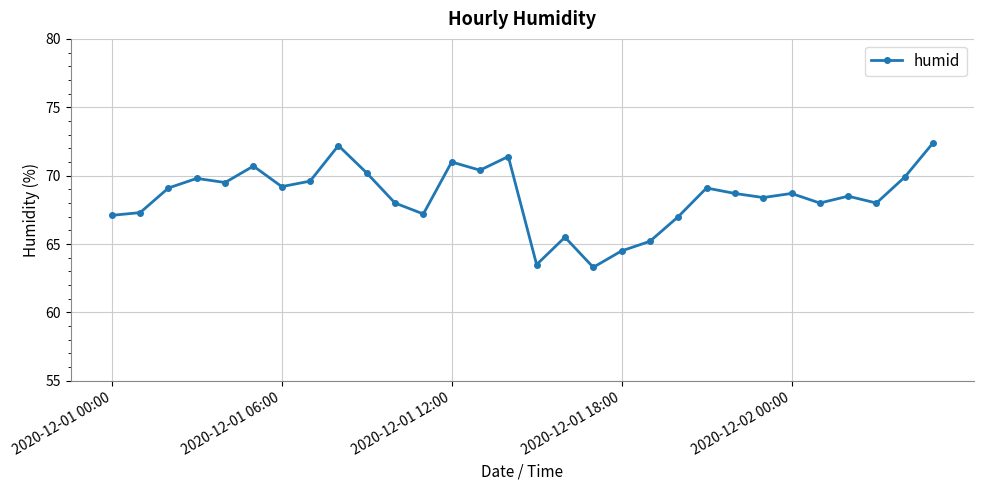

What is the value of the 18th point from the left?

63.3